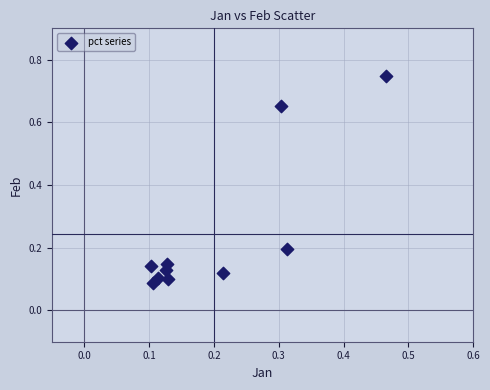

What is the range of X values (max minus min)?

0.4